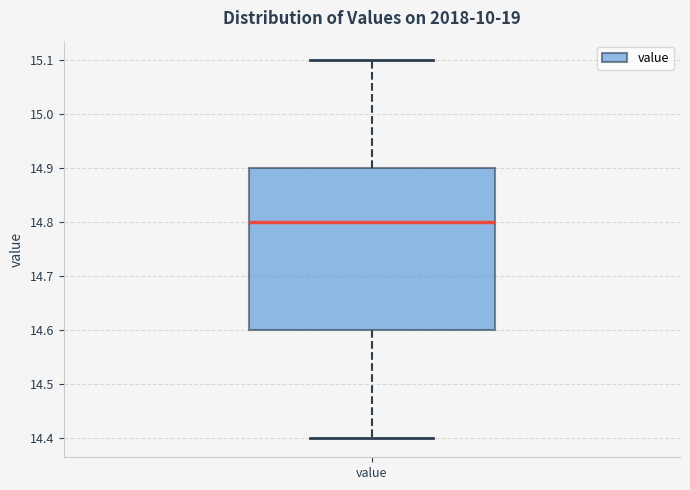

Read this box plot against the y-axis: the position of the median line, the range covered by the box, and the ends of both whiskers. The values are not printed on the chart, so give them approximately, as read against the axis.

median 14.8, box 14.6 to 14.9, whiskers 14.4 to 15.1